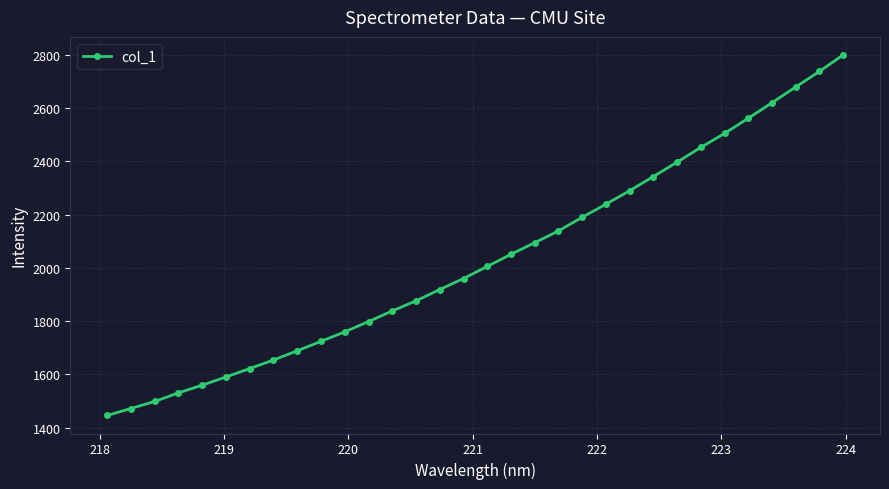

What is the value of the 6th point from the left?

1590.6